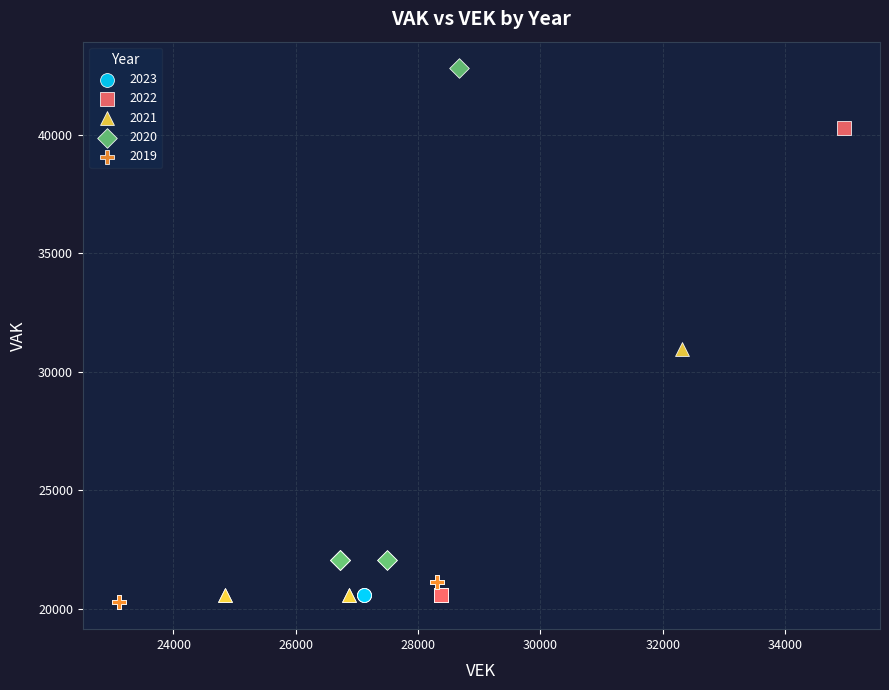

Which series reaches the maximum Y coordinate?

2020